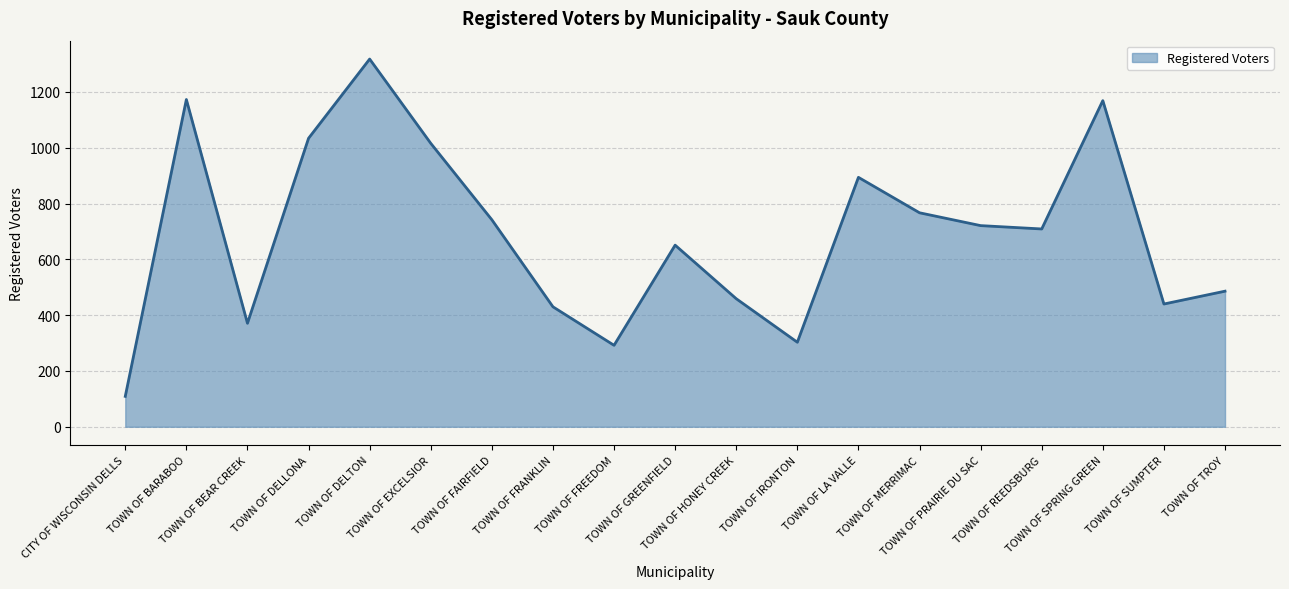

The value at TOWN OF FREEDOM is 400. True or false?

False